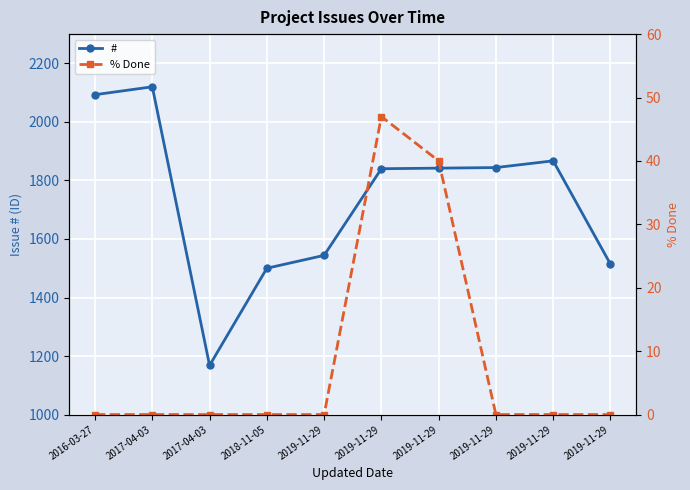

What is the sum of the # values at 2018-11-05 and 2016-03-27?

3593